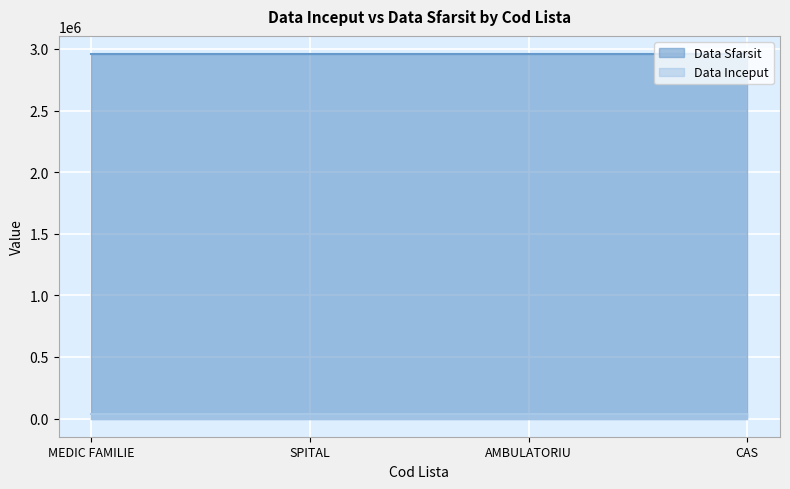

The value of Data Sfarsit at 3 is 1081292. True or false?

False